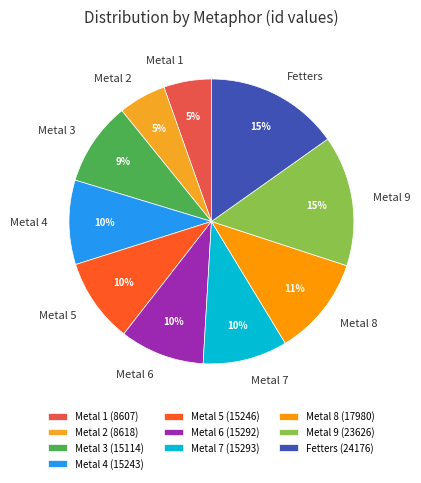

To the nearest percent, what portion does Metal 8 represent?

11%